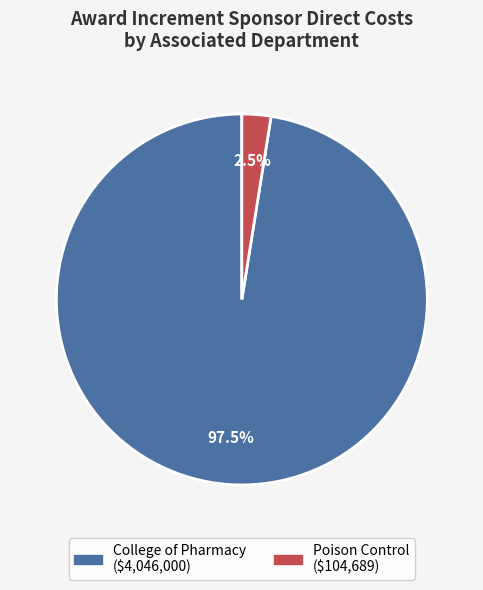

Which category has the smallest portion of the pie?

Poison Control